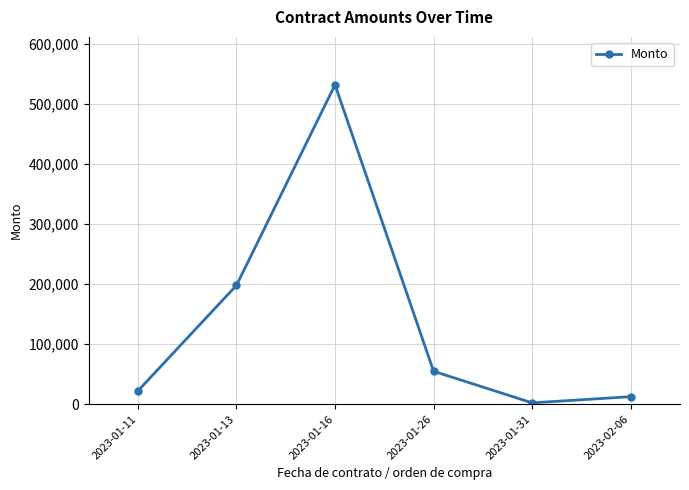

What value does the data have at 2023-01-16?

532051.8